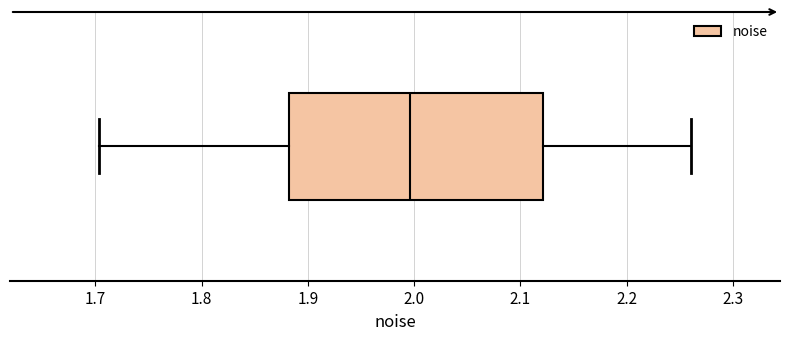

Read this box plot against the x-axis: the position of the median line, the range covered by the box, and the ends of both whiskers. The values are not printed on the chart, so give them approximately, as read against the axis.

median 2.00, box 1.88 to 2.12, whiskers 1.70 to 2.26